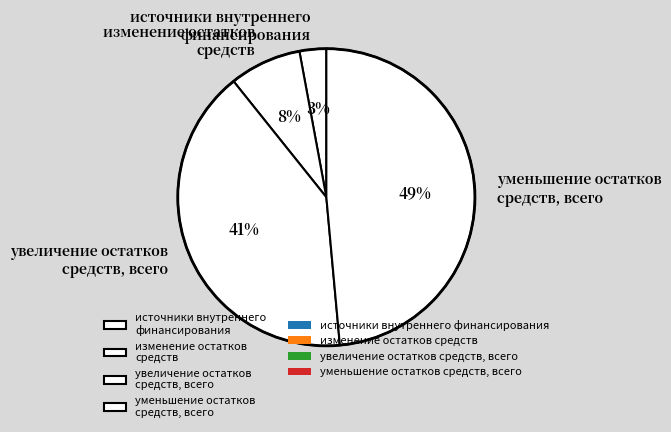

To the nearest percent, what is the average slice percentage?

25%